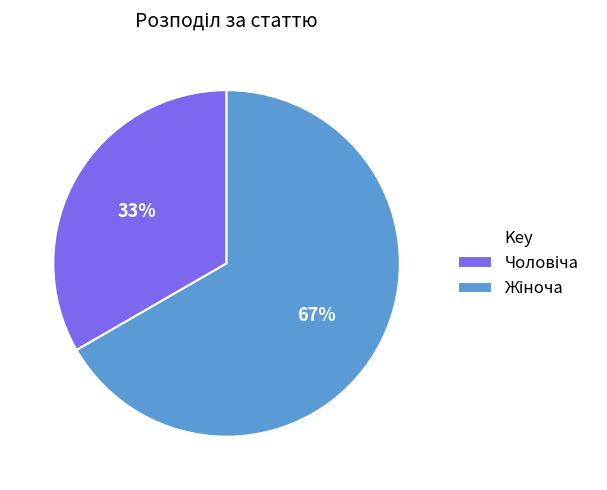

To the nearest percent, what is the average slice percentage?

50%